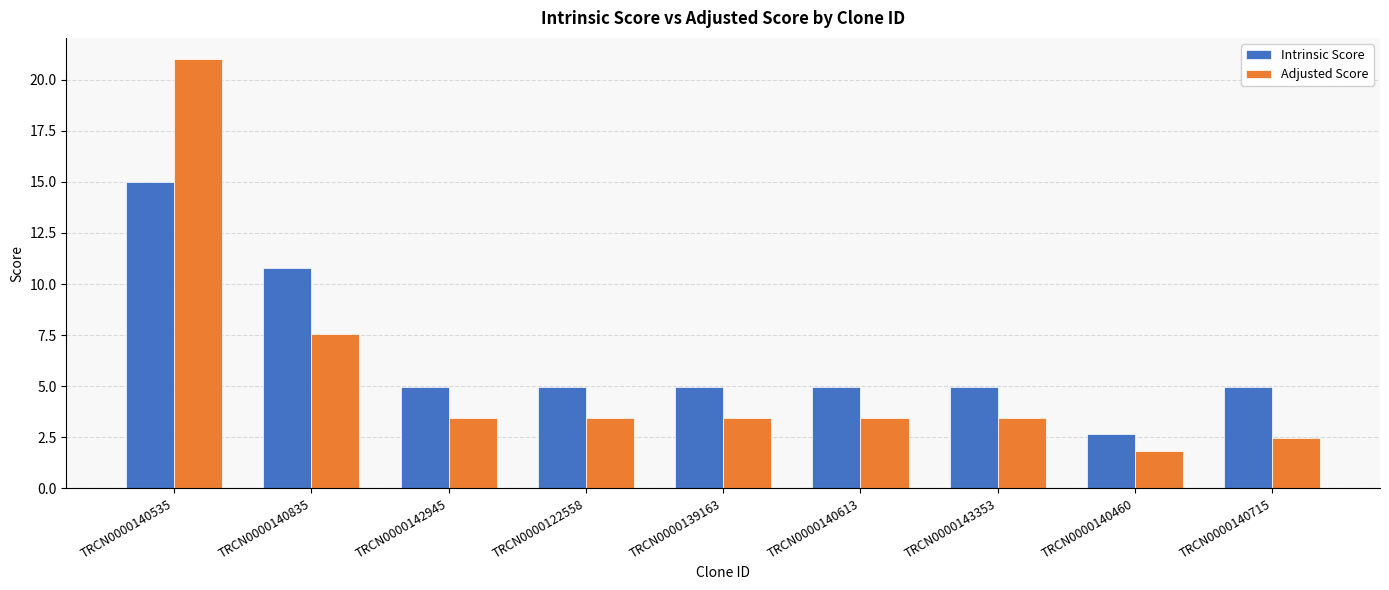

At which category is the sum across all series the highest?

TRCN0000140535